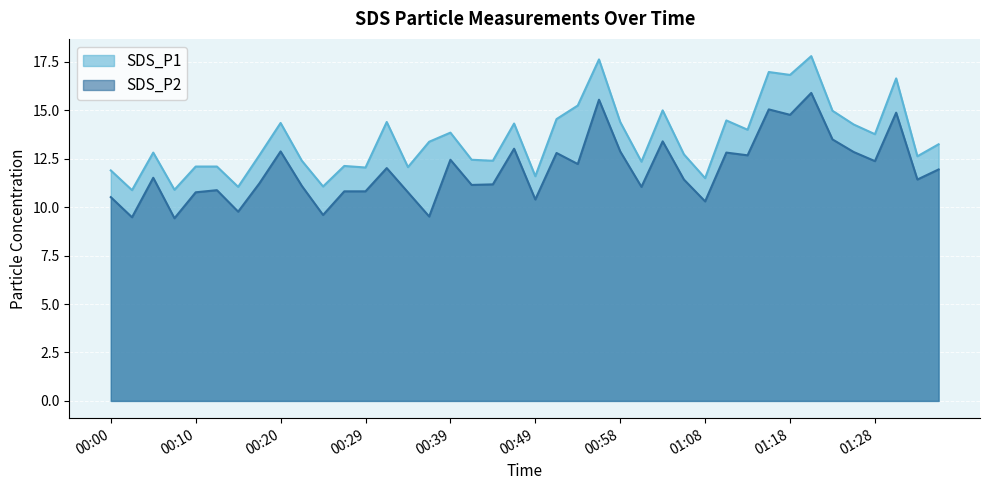

At which category is the sum across all series the highest?

01:20